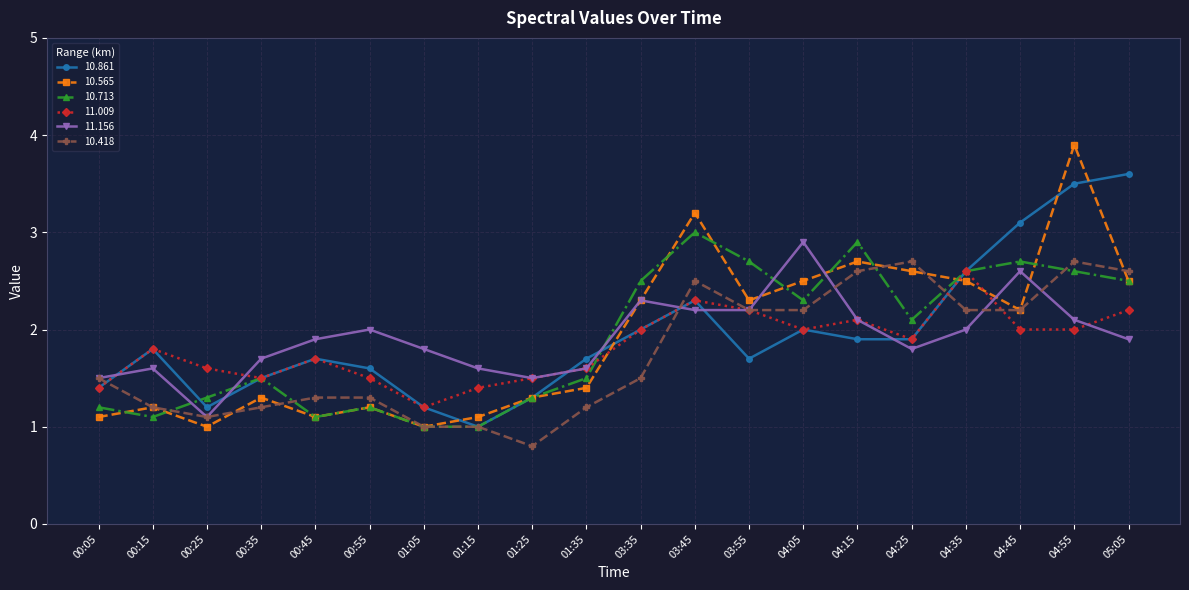

The value of 11.009 at 03:55 is 1.2. True or false?

False